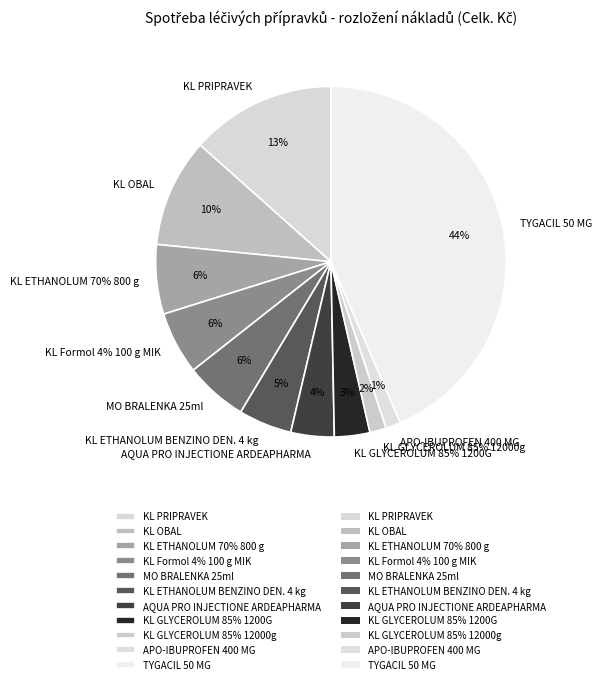

True or false: KL ETHANOLUM BENZINO DEN. 4 kg accounts for 5% of the total.

True